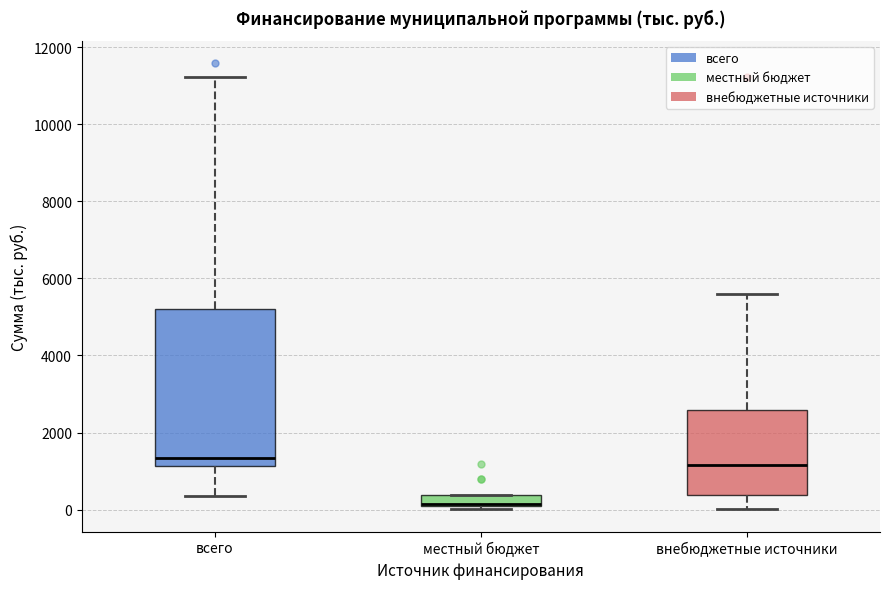

Comparing the boxes themselves (not the whiskers), which one is the tallest?

всего